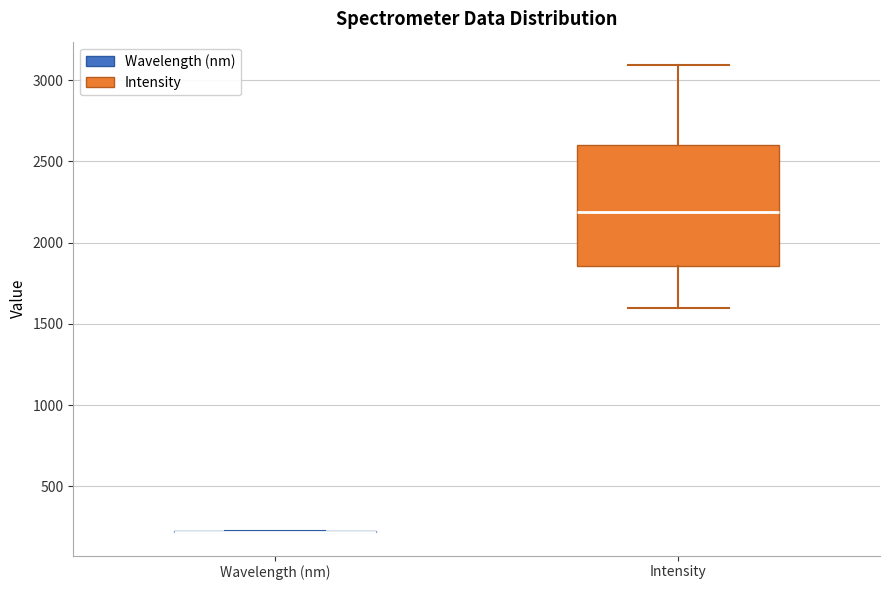

Where does the lower whisker of the box for Intensity end on the y-axis? The values are not printed on the chart, so give them approximately, as read against the axis.

1600